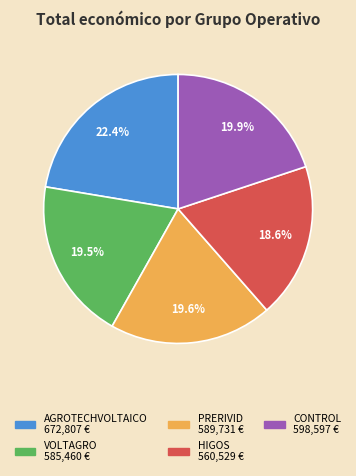

What is the ratio of the value at CONTROL to the value at AGROTECHVOLTAICO?

0.9